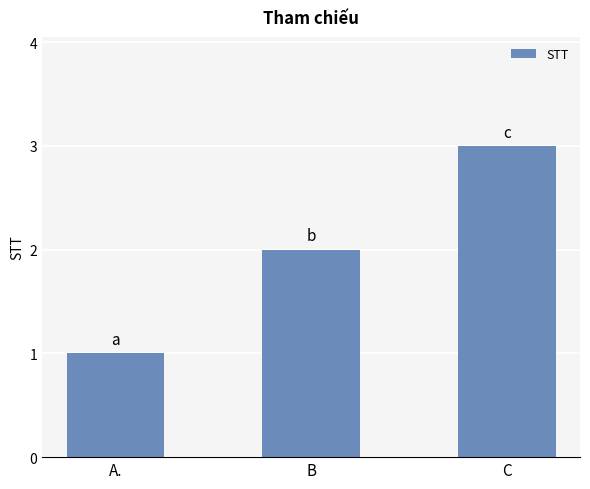

The value at A. is 1. True or false?

True